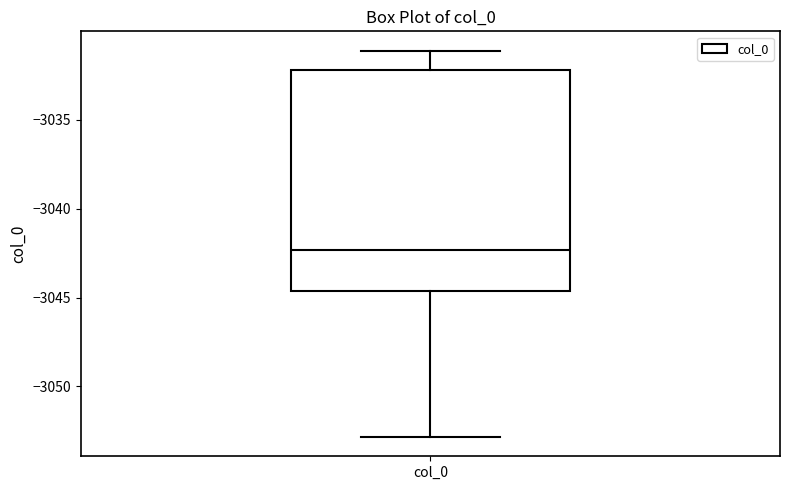

Read this box plot against the y-axis: the position of the median line, the range covered by the box, and the ends of both whiskers. The values are not printed on the chart, so give them approximately, as read against the axis.

median -3042.5, box -3044.5 to -3032.0, whiskers -3053.0 to -3031.0